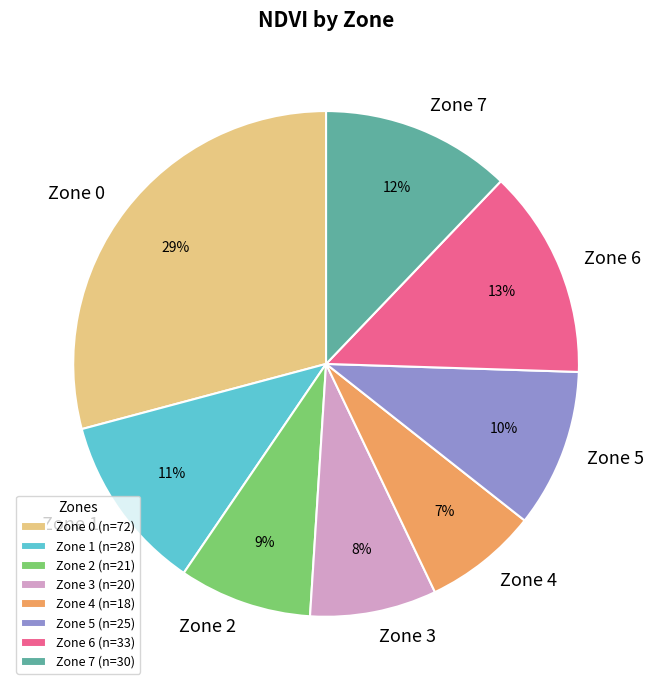

Which category has the biggest portion of the pie?

Zone 0